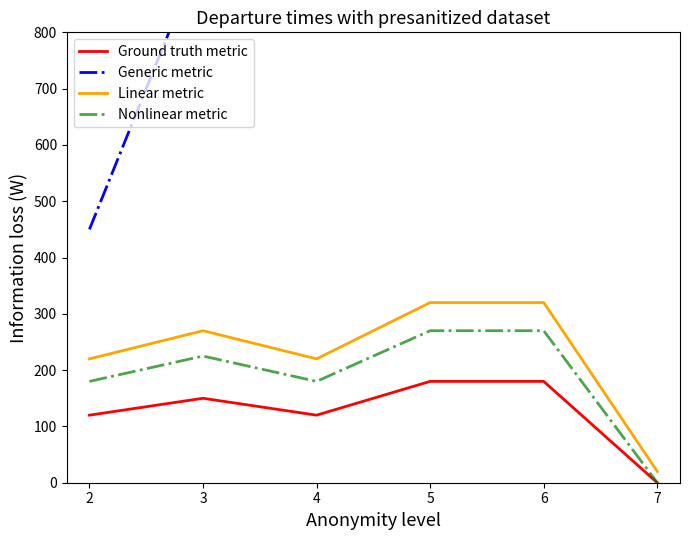

Rank the categories by Generic metric value from highest to lowest.

6, 7, 5, 4, 3, 2